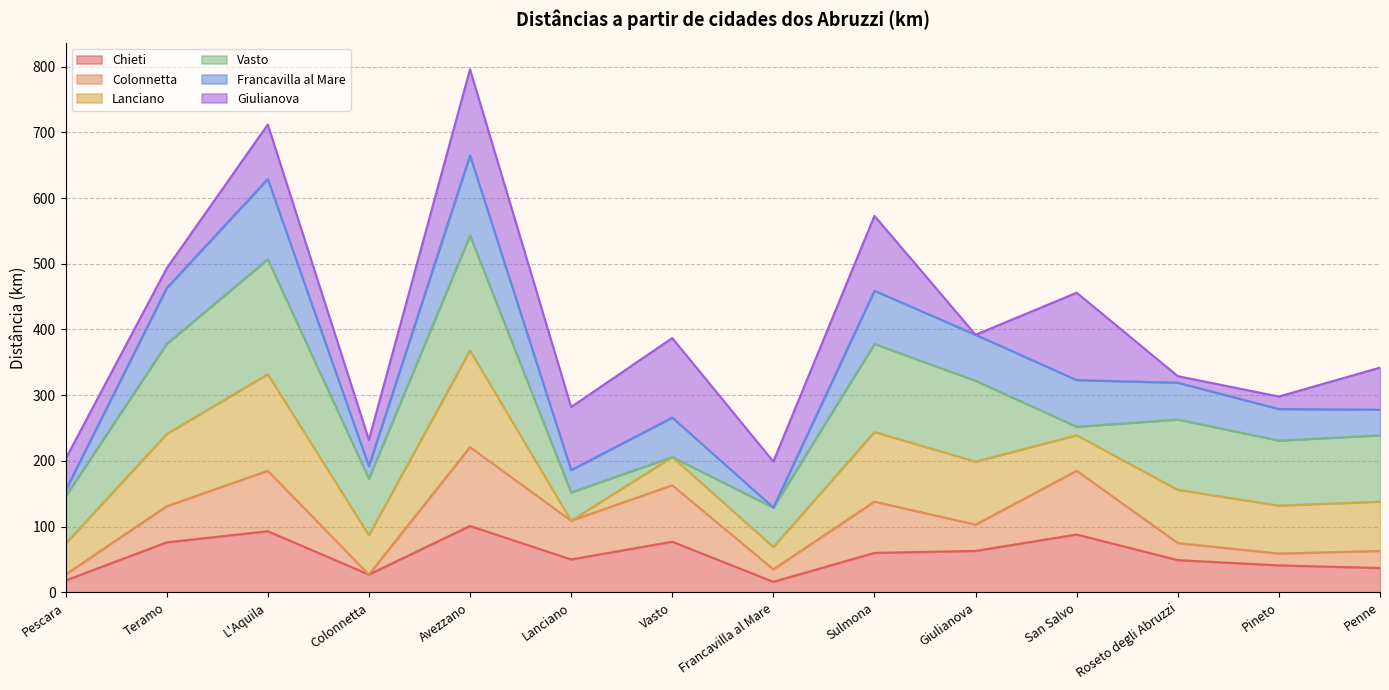

What is the maximum value for Chieti?

101